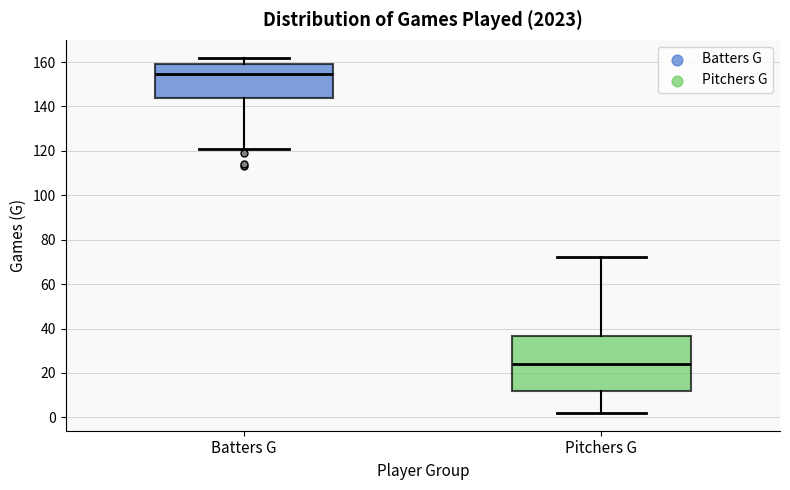

Reading left to right, read every box against the y-axis: the position of its median line, the range the box covers, and the ends of its whiskers. The values are not printed on the chart, so give them approximately, as read against the axis.

Batters G: median 154, box 144 to 160, whiskers 122 to 162
Pitchers G: median 24, box 12 to 36, whiskers 2 to 72